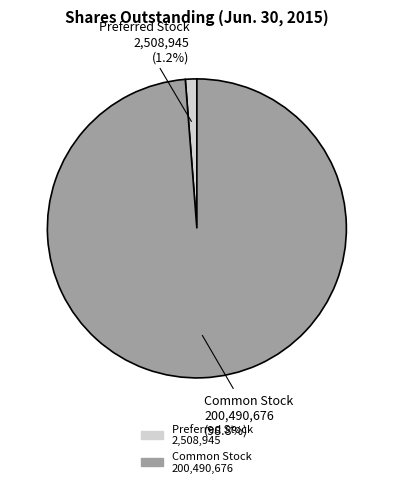

Is there a majority slice in this chart?

Yes